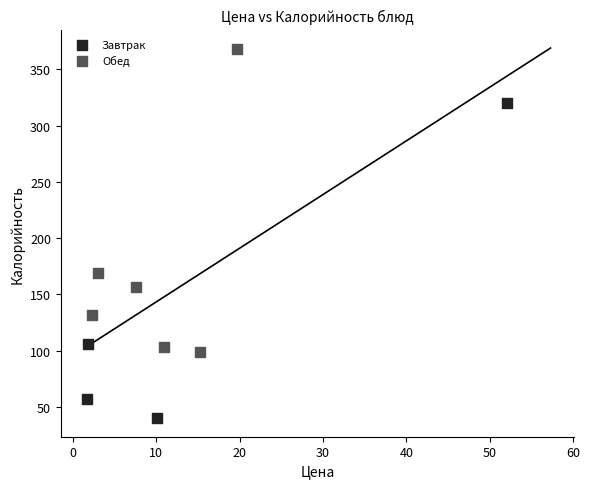

Which series contains the highest Y value?

Обед